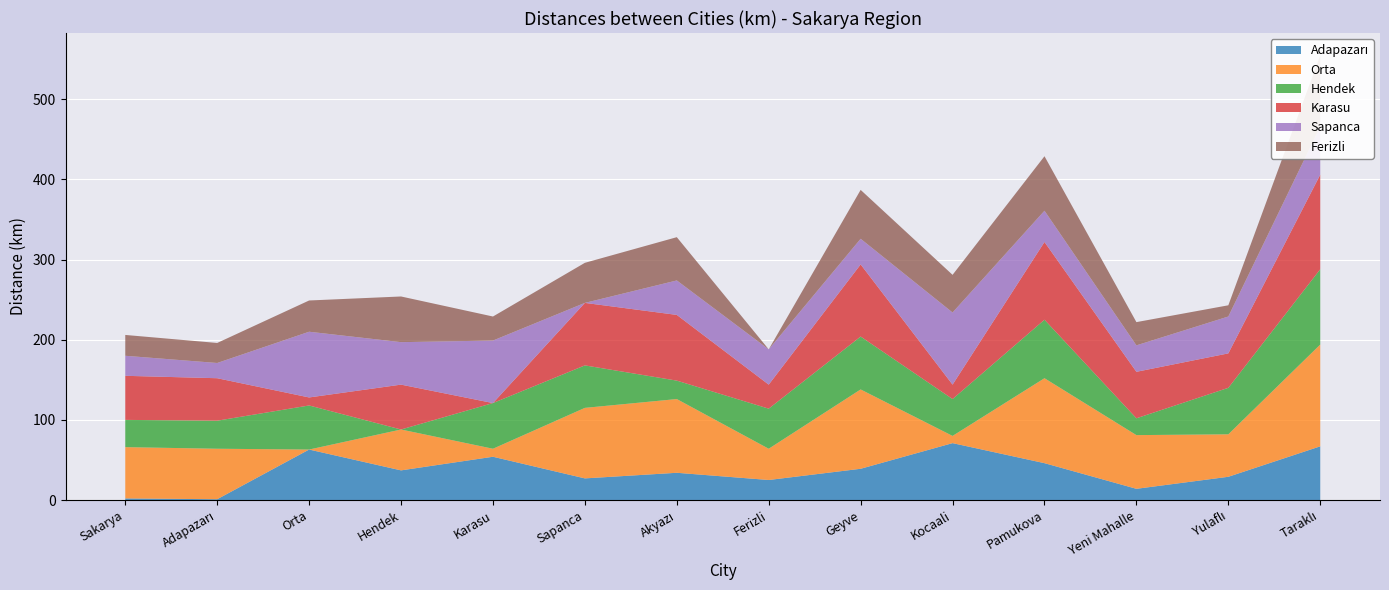

Reading left to right, transcribe all the data shown in this chart.

Adapazarı: Sakarya=2	Adapazarı=1	Orta=63	Hendek=37	Karasu=54	Sapanca=27	Akyazı=34	Ferizli=25	Geyve=39	Kocaali=71	Pamukova=46	Yeni Mahalle=14	Yulaflı=29	Taraklı=67
Orta: Sakarya=64	Adapazarı=63	Orta=0	Hendek=51	Karasu=10	Sapanca=88	Akyazı=92	Ferizli=39	Geyve=99	Kocaali=9	Pamukova=106	Yeni Mahalle=67	Yulaflı=53	Taraklı=127
Hendek: Sakarya=34	Adapazarı=35	Orta=55	Hendek=0	Karasu=57	Sapanca=53	Akyazı=23	Ferizli=50	Geyve=66	Kocaali=46	Pamukova=73	Yeni Mahalle=21	Yulaflı=58	Taraklı=94
Karasu: Sakarya=55	Adapazarı=53	Orta=10	Hendek=56	Karasu=0	Sapanca=78	Akyazı=82	Ferizli=30	Geyve=90	Kocaali=18	Pamukova=97	Yeni Mahalle=58	Yulaflı=43	Taraklı=118
Sapanca: Sakarya=25	Adapazarı=19	Orta=82	Hendek=53	Karasu=78	Sapanca=0	Akyazı=43	Ferizli=44	Geyve=32	Kocaali=90	Pamukova=39	Yeni Mahalle=33	Yulaflı=46	Taraklı=60
Ferizli: Sakarya=26	Adapazarı=25	Orta=39	Hendek=57	Karasu=30	Sapanca=50	Akyazı=54	Ferizli=0	Geyve=61	Kocaali=47	Pamukova=68	Yeni Mahalle=29	Yulaflı=14	Taraklı=89